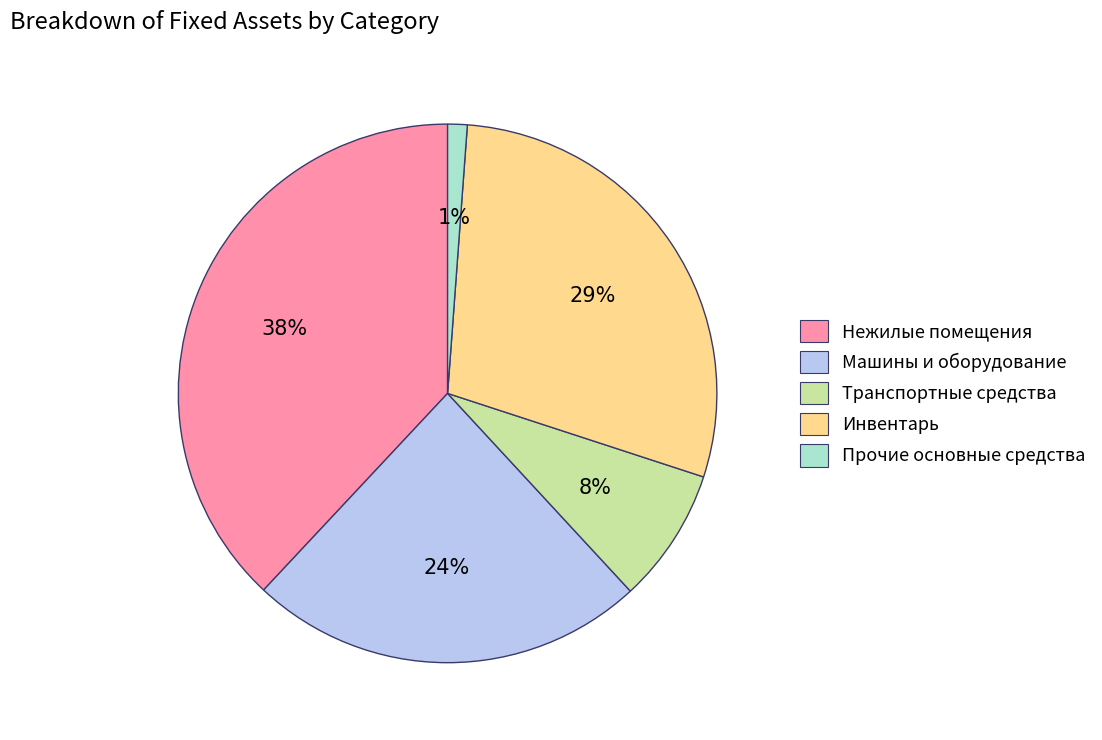

Does Транспортные средства account for over 50% of the chart?

No